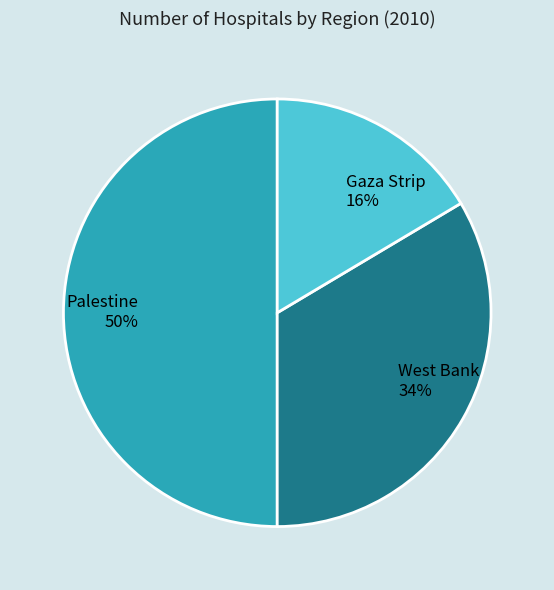

Rank the categories by value from highest to lowest.

Palestine, West Bank, Gaza Strip